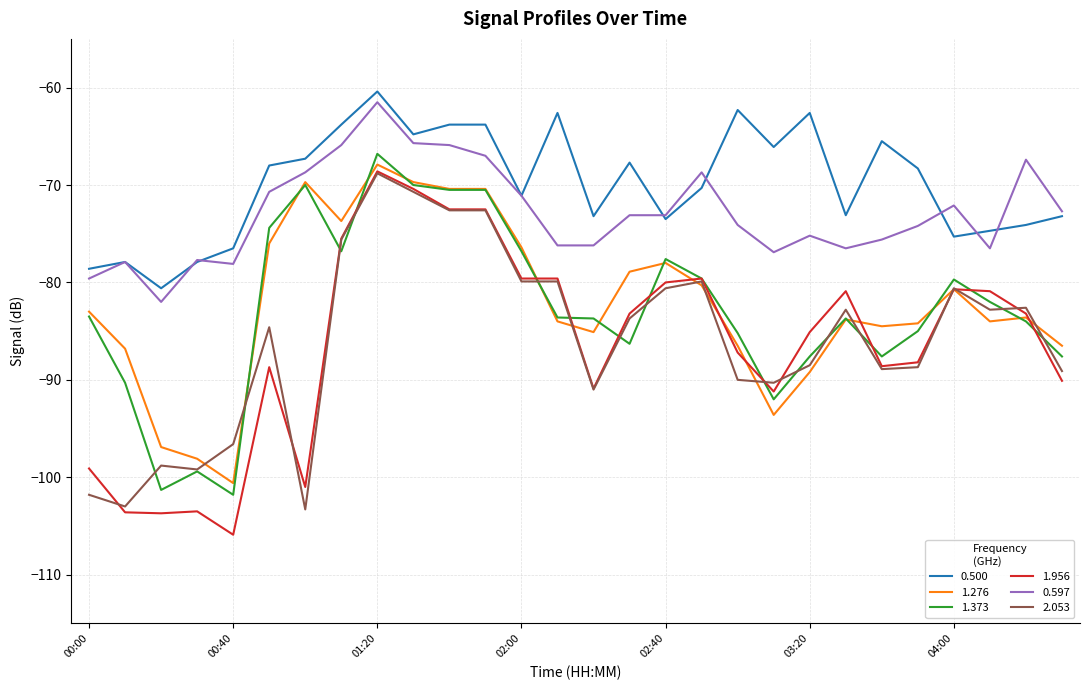

Which series has the largest range (max minus min)?

1.956